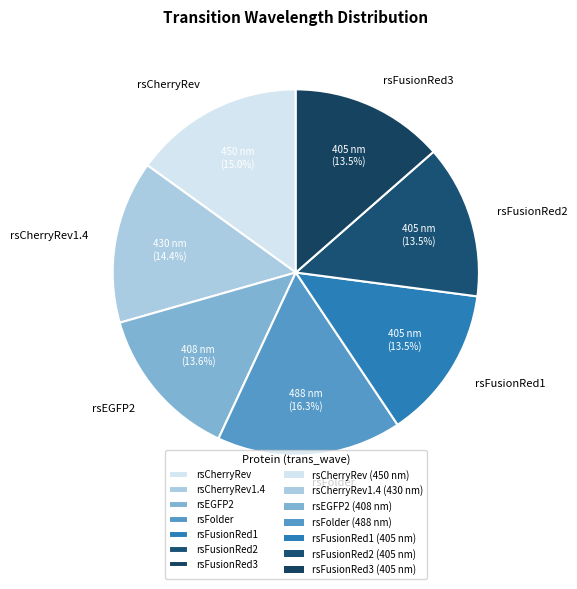

Does any single category account for the majority?

No